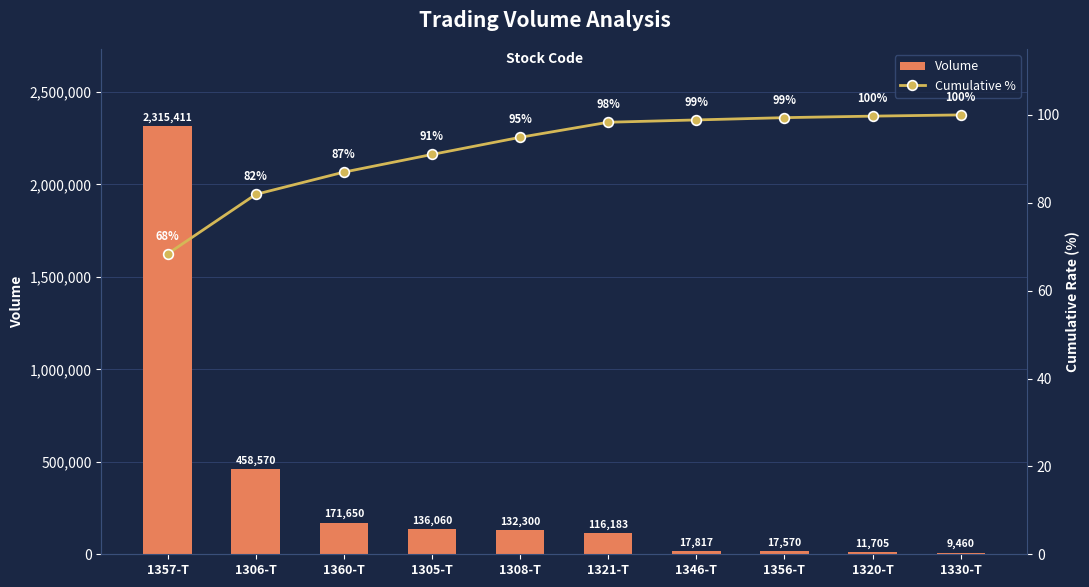

At 1306-T, list the series in order from smallest to largest.

Cumulative %, Volume